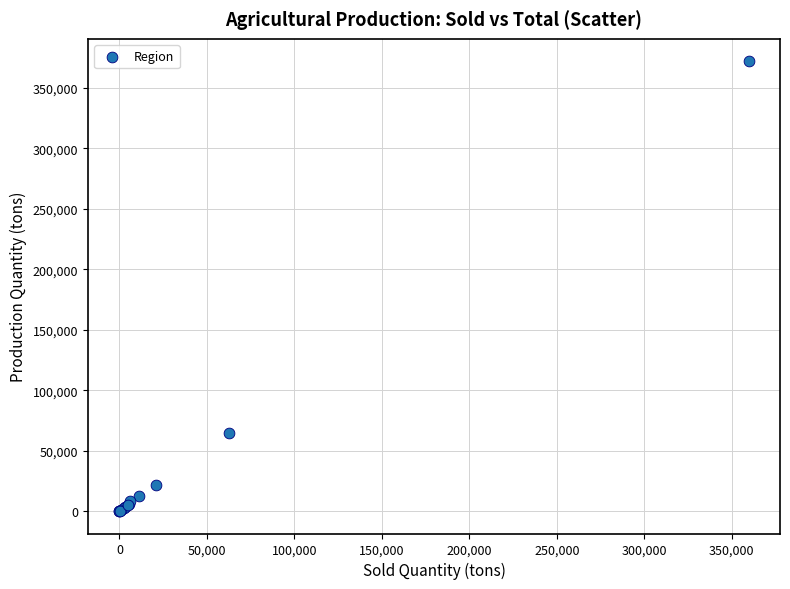

What Y value in the scatter plot is closest to 186046?

64328.4